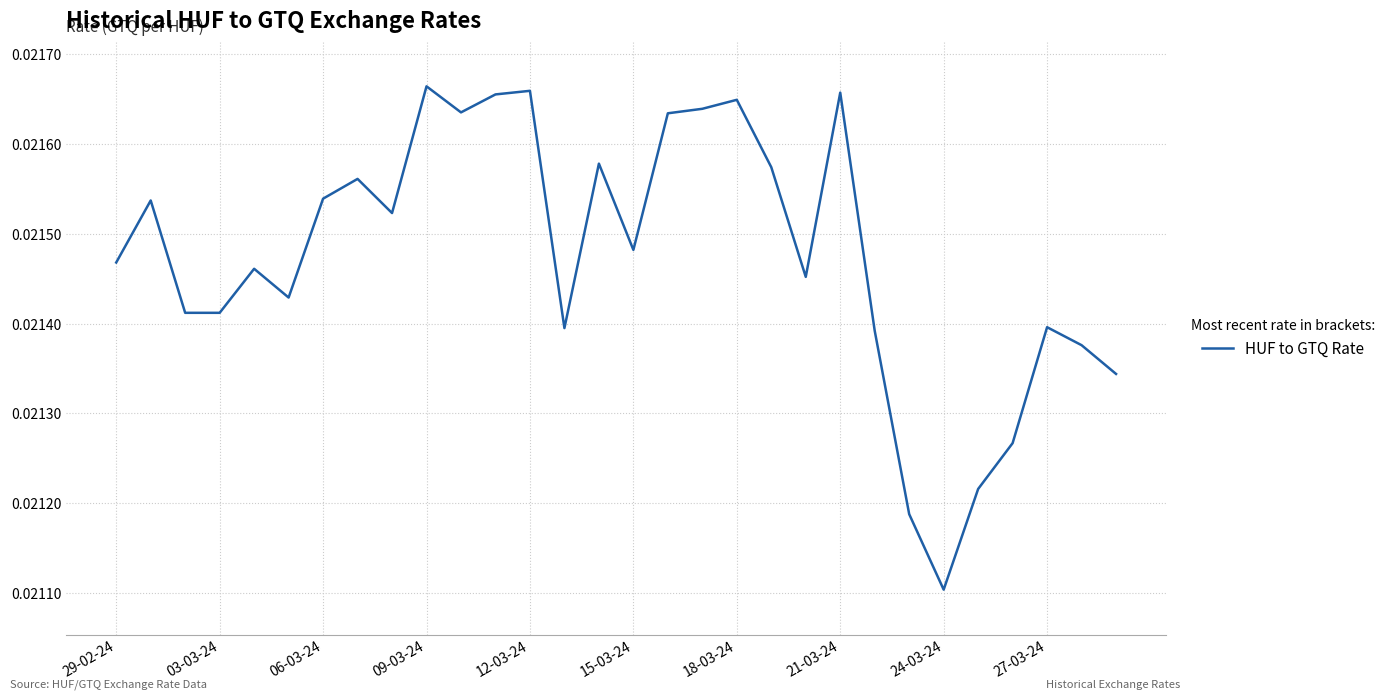

At which label is the value closest to 0?

24-03-24